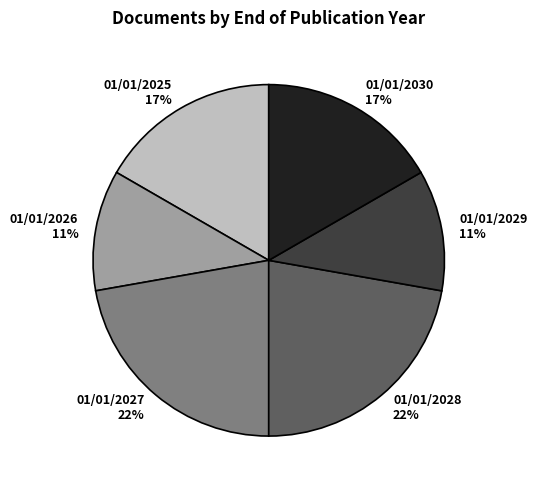

Do 01/01/2029 and 01/01/2028 together represent more than half of the pie?

No